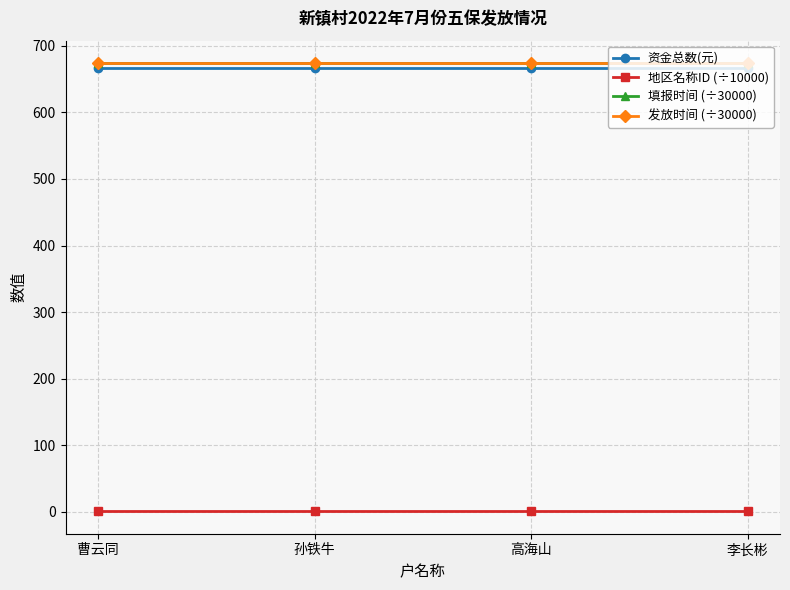

Is this an area chart (filled region under the line)?

No